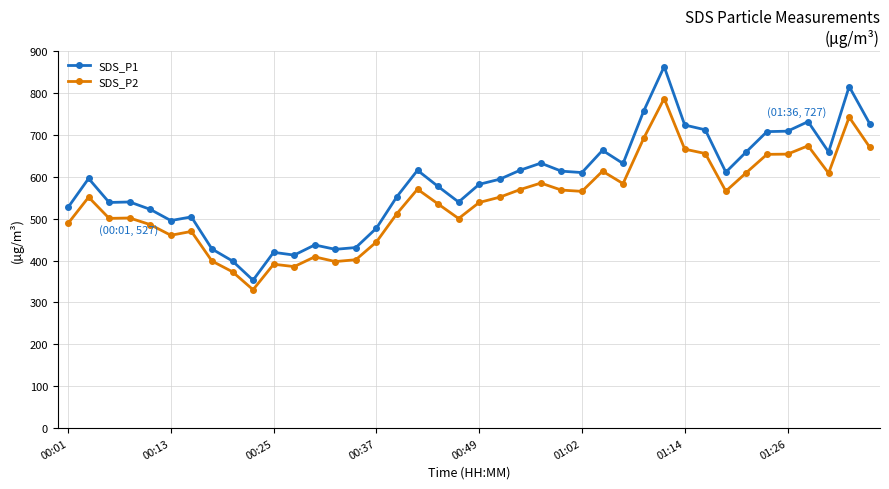

Rank the series by their average value, from highest to lowest.

SDS_P1, SDS_P2